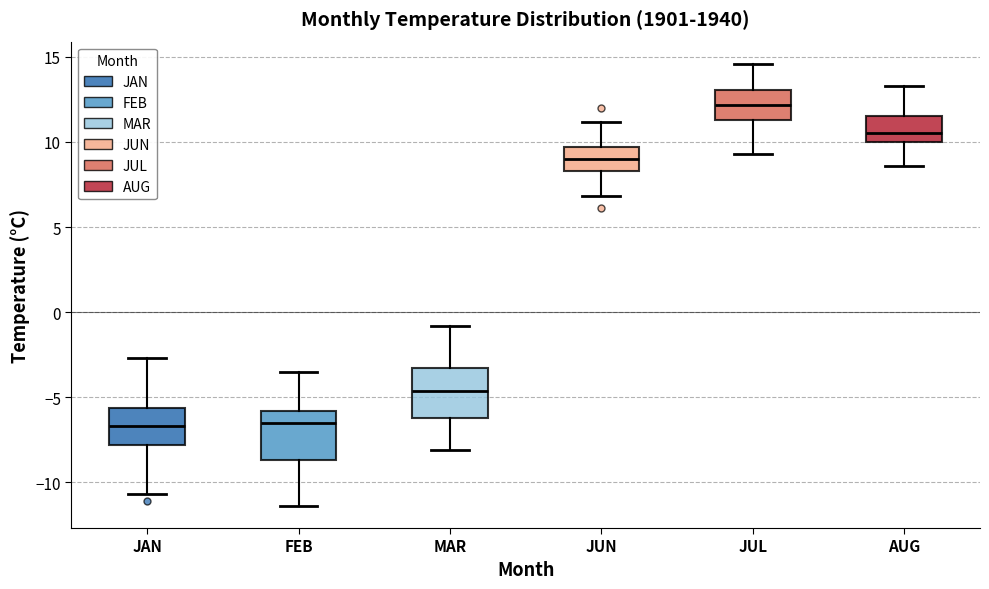

Which box has the highest median line?

JUL